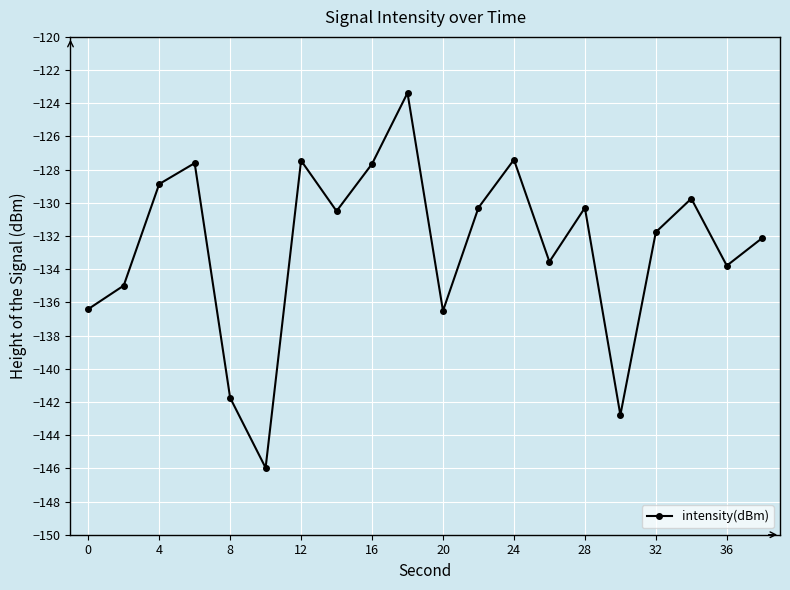

How many points are lower than both their immediate neighbors (excluding endpoints)?

6